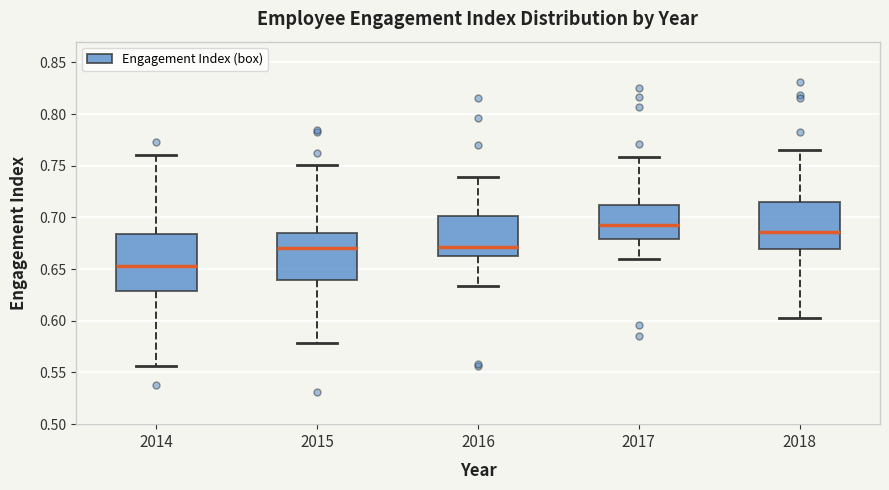

Comparing the boxes themselves (not the whiskers), which one is the tallest?

2014